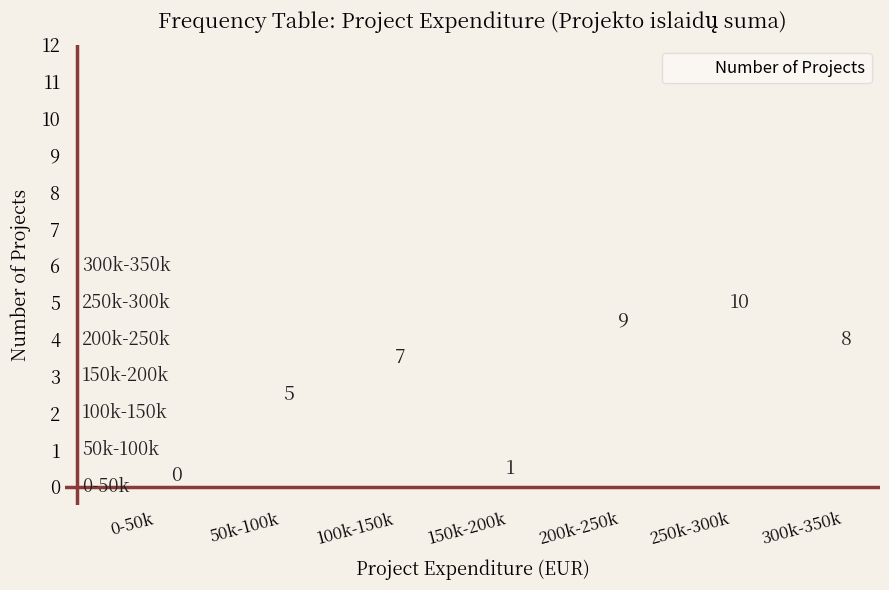

Reading left to right, what are all the values shown in this chart?

0-50k=0	50k-100k=5	100k-150k=7	150k-200k=1	200k-250k=9	250k-300k=10	300k-350k=8